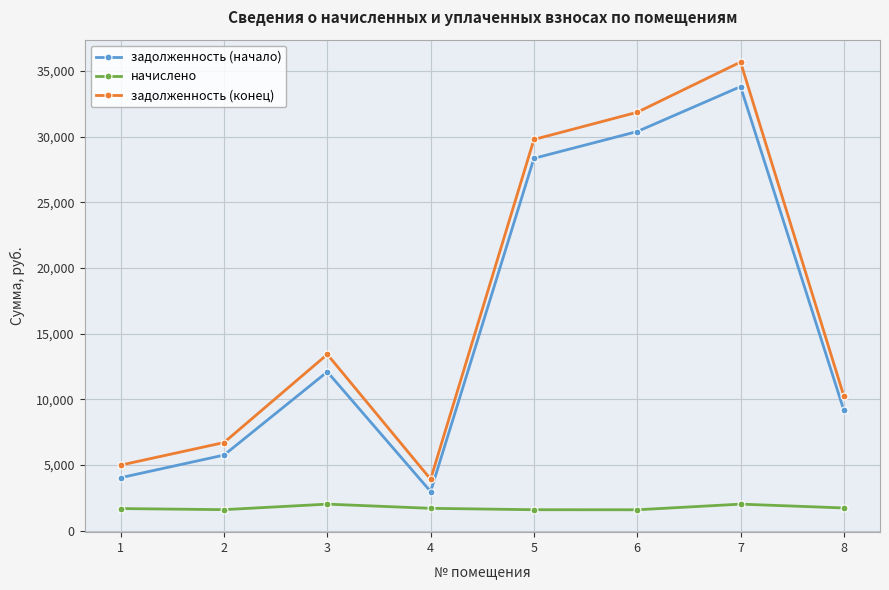

Is it true that начислено equals 1605.2 at 5?

True